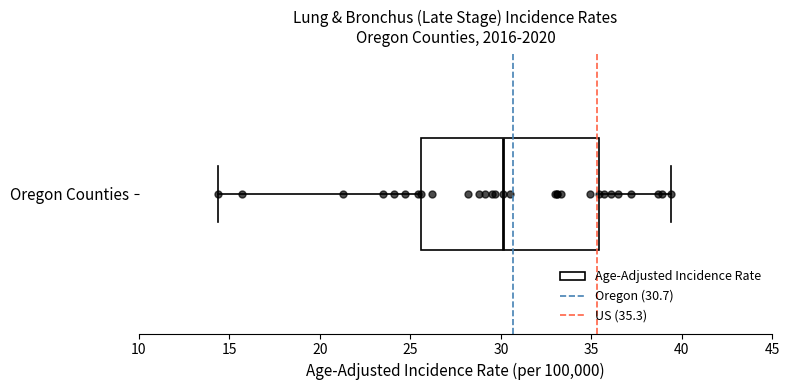

Transcribe this box plot: give where the median line is, the range the box spans, and where the two whiskers end, as read against the x-axis. The values are not printed on the chart, so give them approximately, as read against the axis.

median 30.0, box 25.5 to 35.5, whiskers 14.5 to 39.5